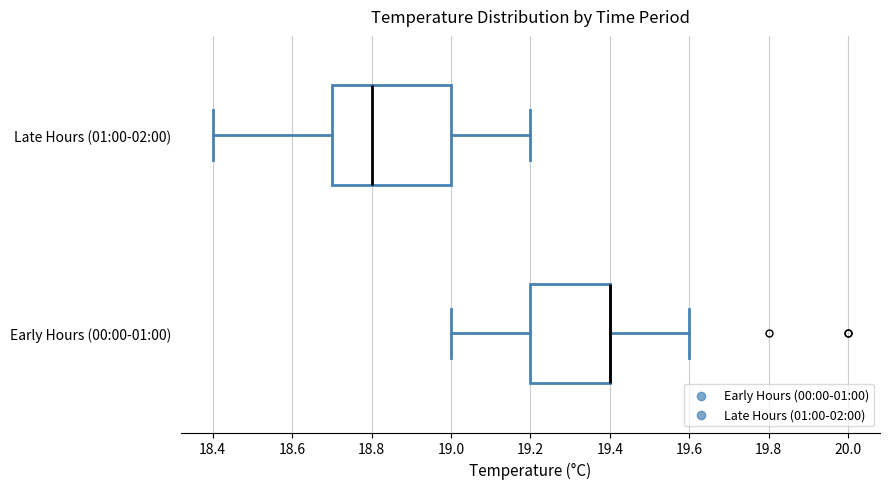

Reading bottom to top, transcribe this box plot: for each box, give where its median line is, the range the box spans, and where its two whiskers end, as read against the x-axis. The values are not printed on the chart, so give them approximately, as read against the axis.

Early Hours (00:00-01:00): median 19.4 (drawn on the box's right edge), box 19.2 to 19.4, whiskers 19.0 to 19.6
Late Hours (01:00-02:00): median 18.8, box 18.7 to 19.0, whiskers 18.4 to 19.2